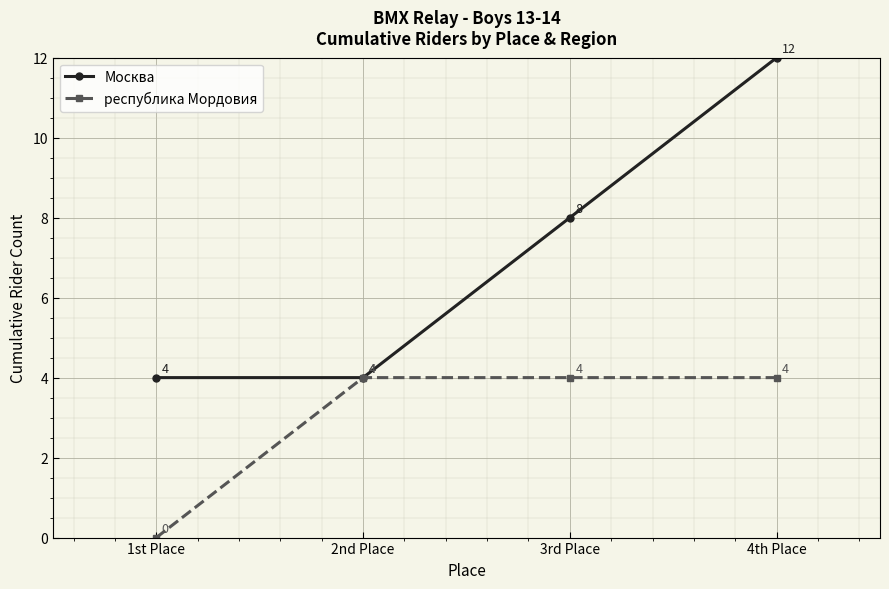

What is the approximate value of Москва at 2nd Place?

4